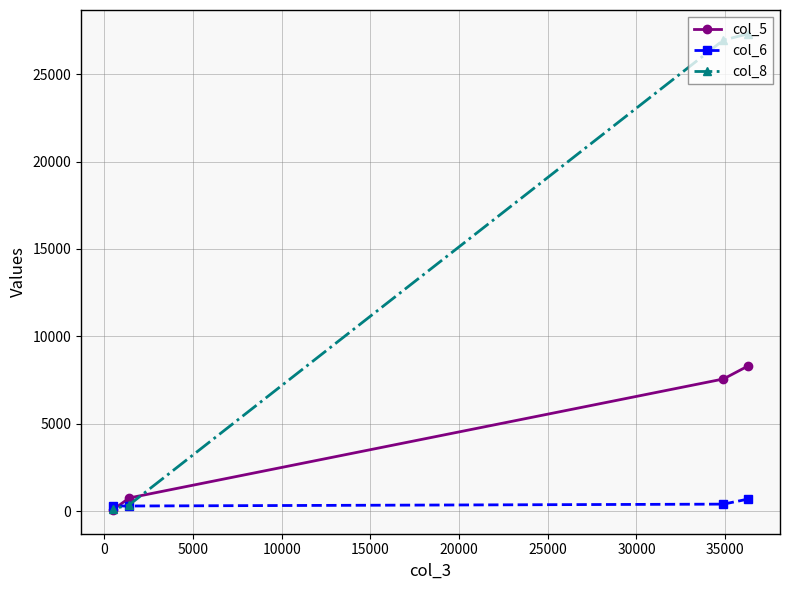

Which series has the largest range (max minus min)?

col_8